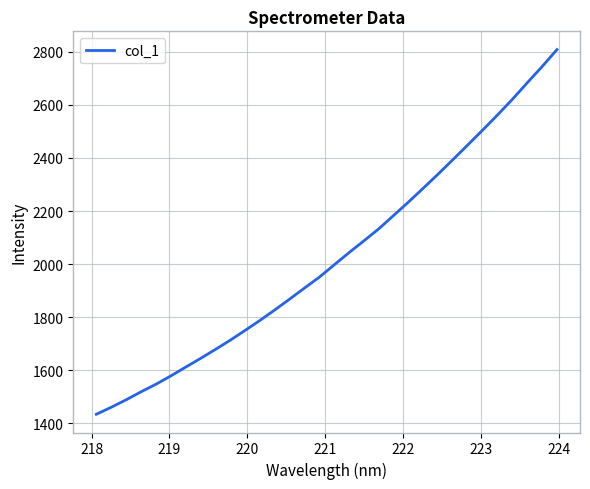

How many categories are shown in the chart?

32